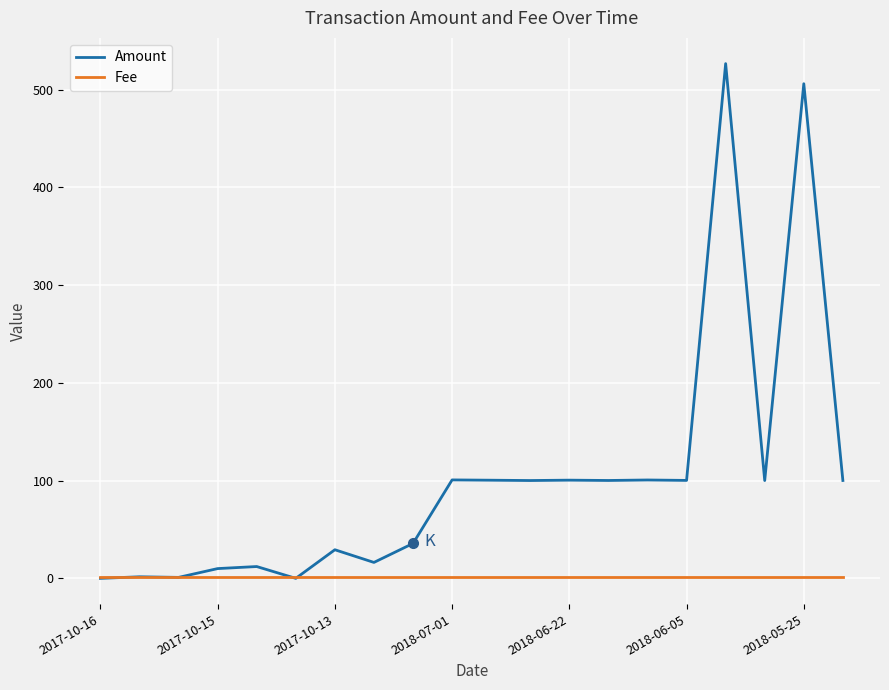

At how many categories does at least one series exceed 456?

2